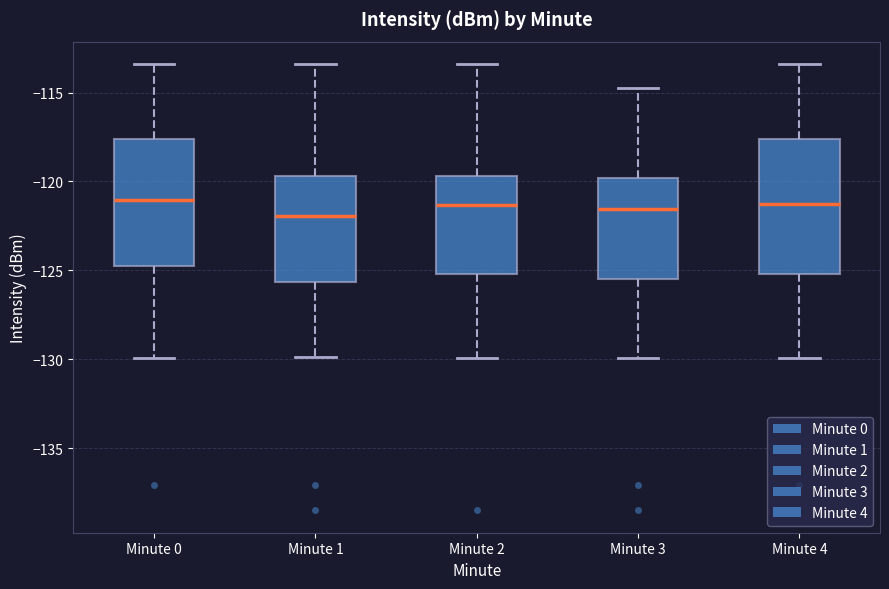

Reading left to right, transcribe this box plot: for each box, give where its median line is, the range the box spans, and where its two whiskers end, as read against the y-axis. The values are not printed on the chart, so give them approximately, as read against the axis.

Minute 0: median -121.0, box -125.0 to -117.5, whiskers -130.0 to -113.5
Minute 1: median -122.0, box -125.5 to -119.5, whiskers -130.0 to -113.5
Minute 2: median -121.5, box -125.0 to -119.5, whiskers -130.0 to -113.5
Minute 3: median -121.5, box -125.5 to -120.0, whiskers -130.0 to -114.5
Minute 4: median -121.5, box -125.0 to -117.5, whiskers -130.0 to -113.5